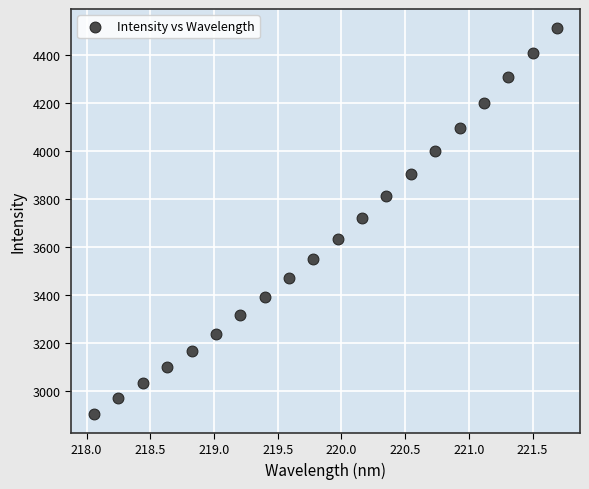

What is the range of Y values (max minus min)?

1606.5